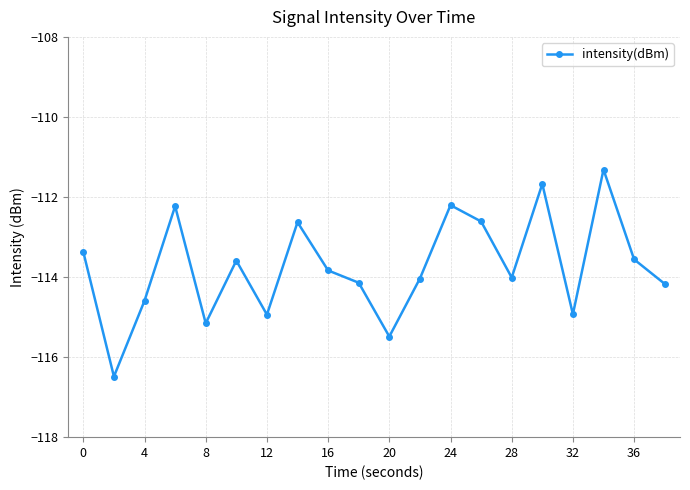

How many points are lower than both their immediate neighbors (excluding endpoints)?

6